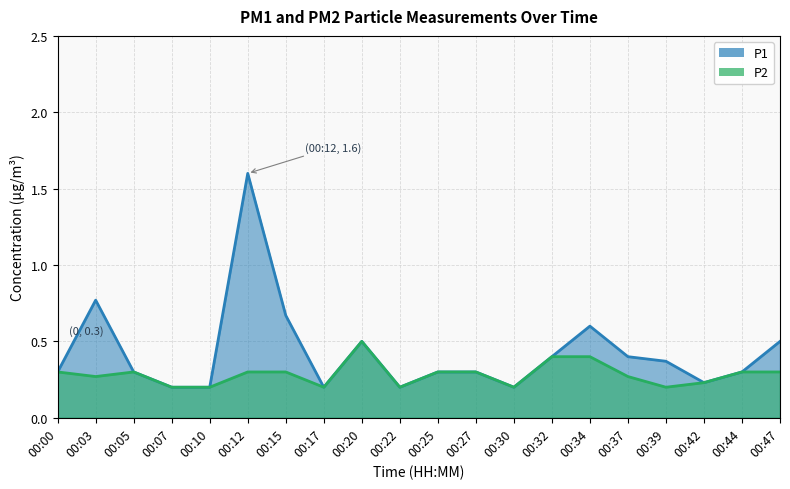

What is the sum of all P2 values?

5.7